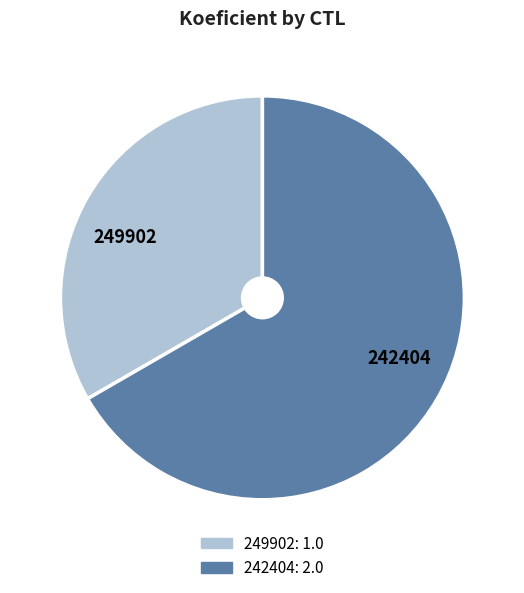

True or false: 249902 accounts for 33% of the total.

True